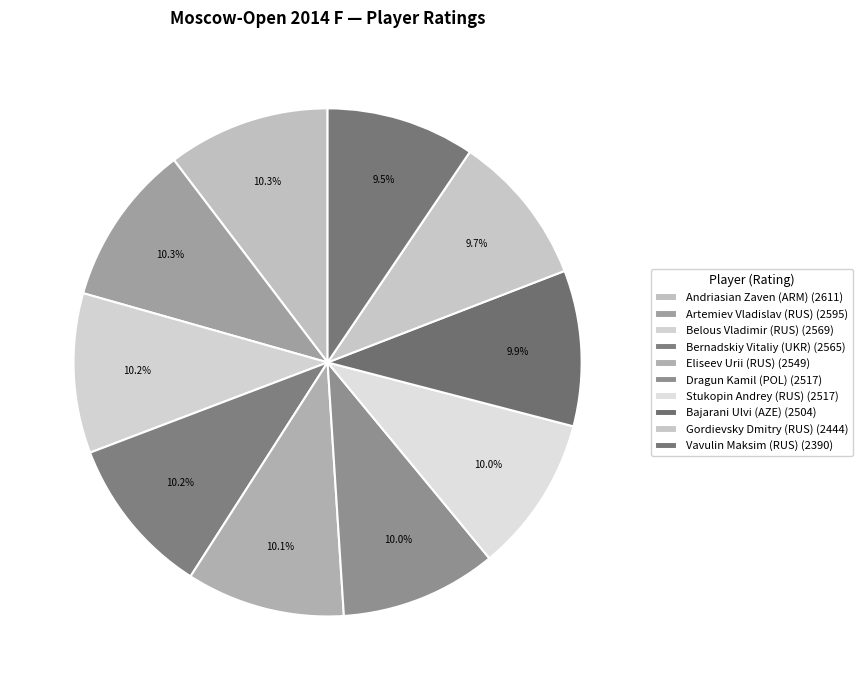

Is it true that Eliseev Urii (RUS) is 1% of the pie?

False